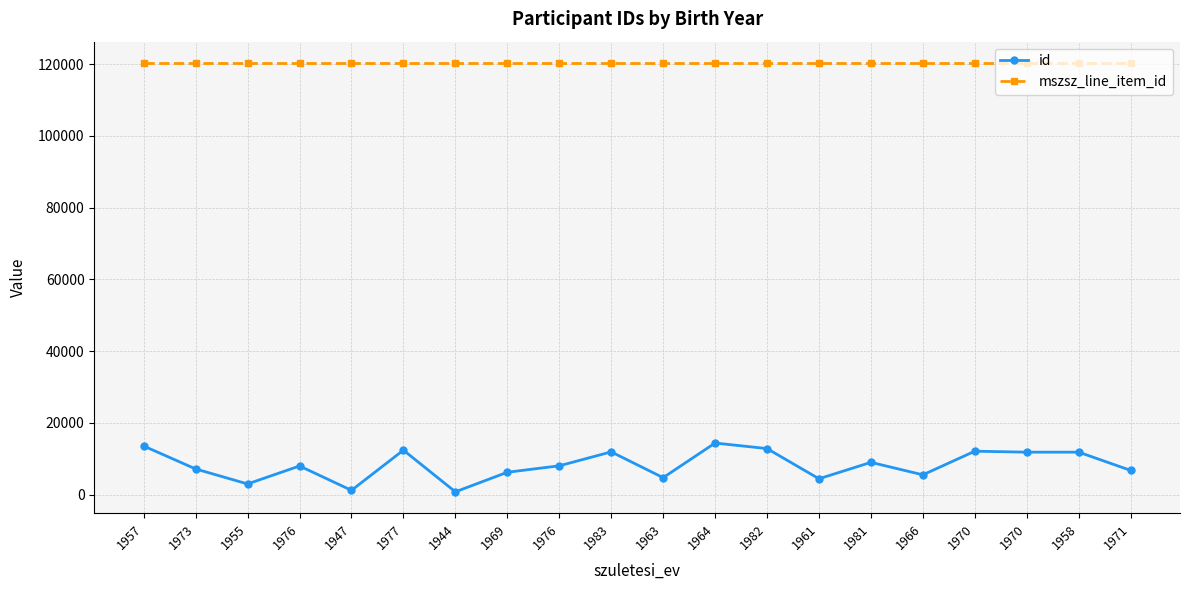

What is the sum of the id values at 1963 and 1970?

16561